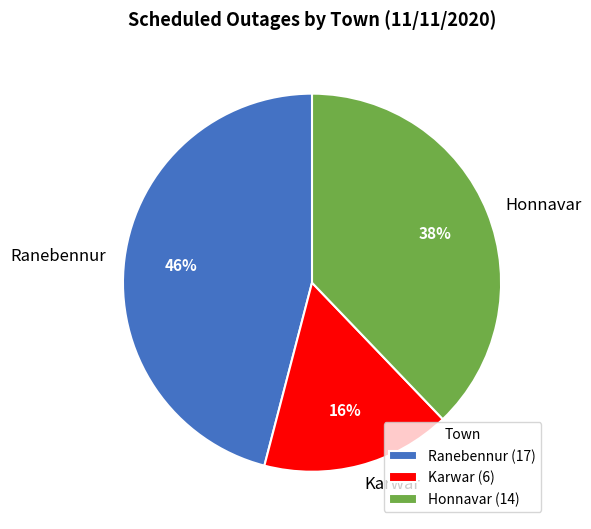

Rank the categories by value from highest to lowest.

Ranebennur, Honnavar, Karwar